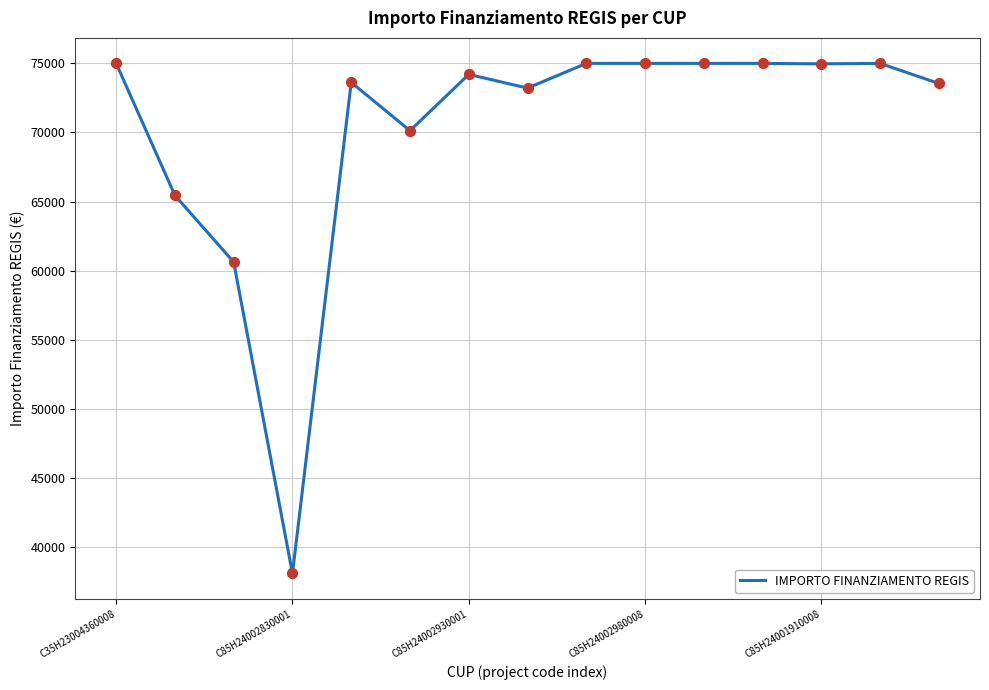

What is the maximum value shown in the chart?

75000.0